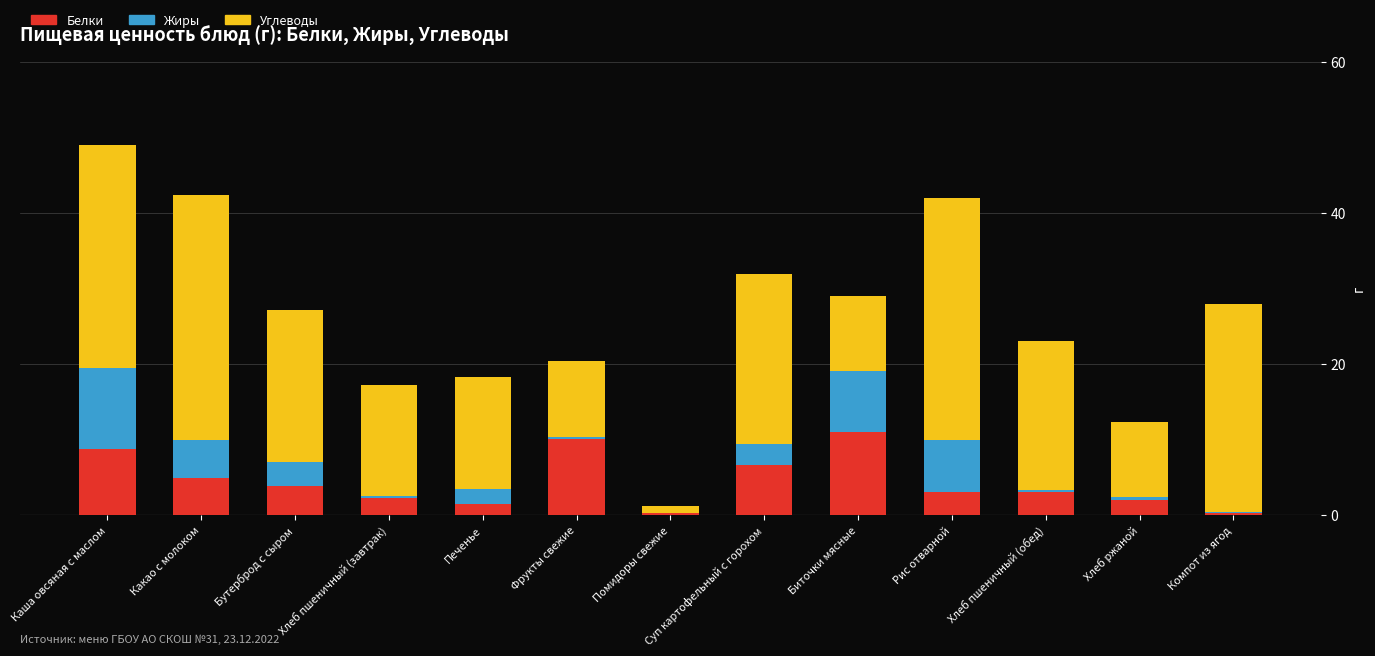

What is the sum of all Белки values?

57.7